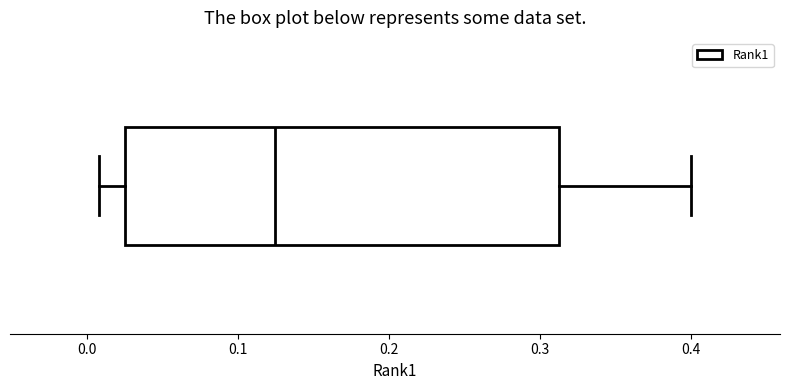

Read this box plot against the x-axis: the position of the median line, the range covered by the box, and the ends of both whiskers. The values are not printed on the chart, so give them approximately, as read against the axis.

median 0.12, box 0.03 to 0.31, whiskers 0.01 to 0.40